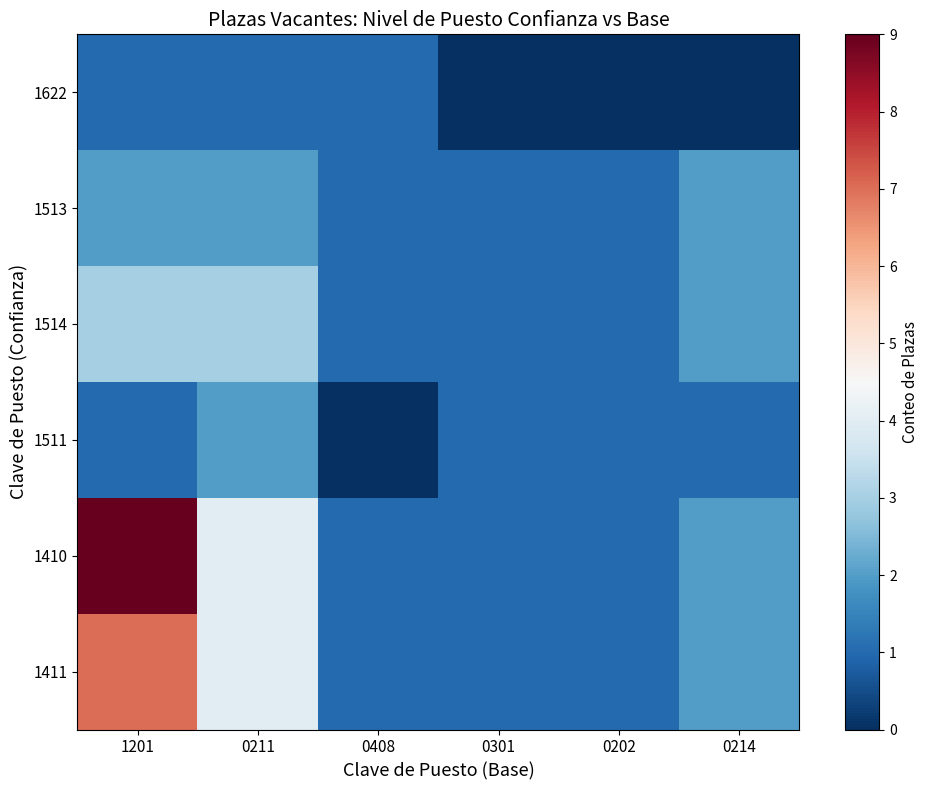

What is the total value across all series at 0301?

5